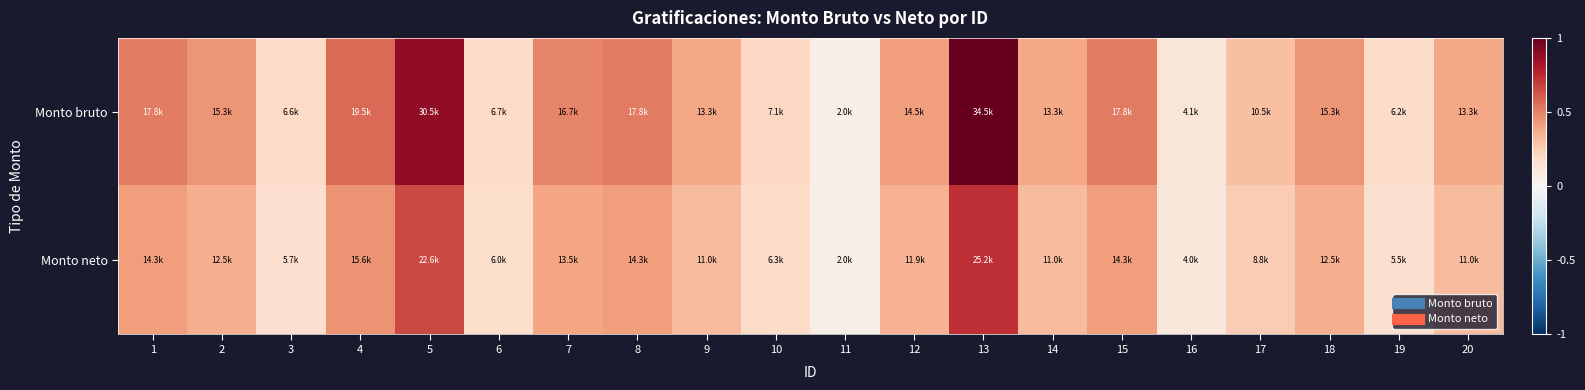

Which series has the largest range (max minus min)?

Monto bruto